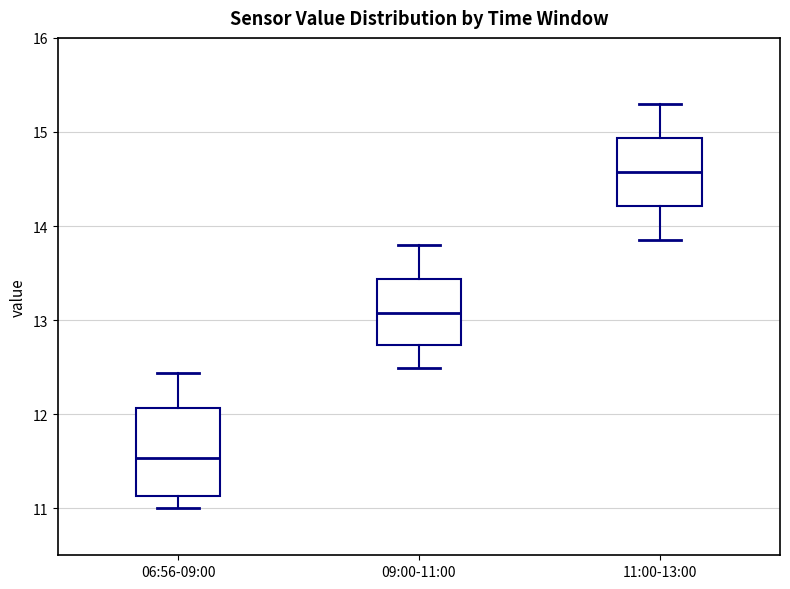

Reading left to right, transcribe this box plot: for each box, give where its median line is, the range the box spans, and where its two whiskers end, as read against the y-axis. The values are not printed on the chart, so give them approximately, as read against the axis.

06:56-09:00: median 11.5, box 11.1 to 12.1, whiskers 11.0 to 12.4
09:00-11:00: median 13.1, box 12.7 to 13.4, whiskers 12.5 to 13.8
11:00-13:00: median 14.6, box 14.2 to 14.9, whiskers 13.9 to 15.3